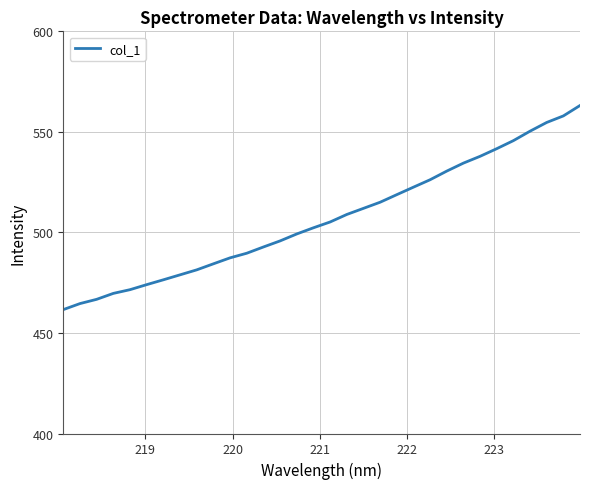

What is the minimum value shown in the chart?

461.6